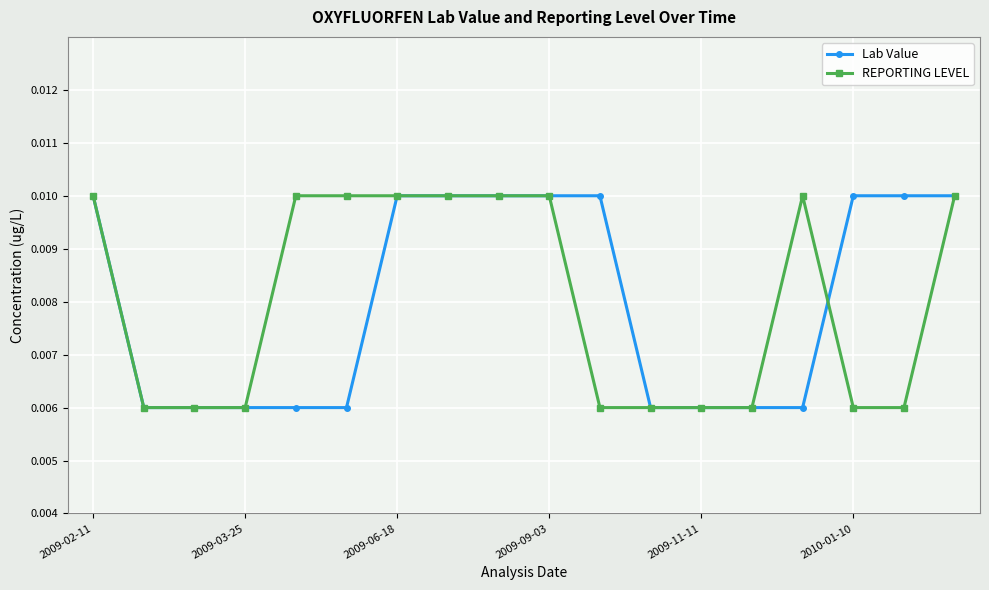

How many REPORTING LEVEL values are between 0 and 1?

18